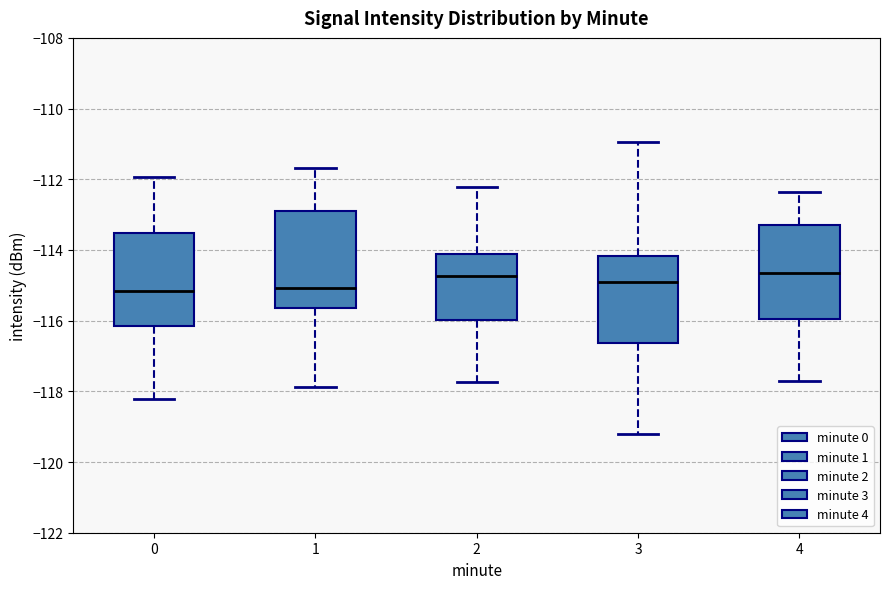

Where is the lower edge of the box at x = 2 on the y-axis? The values are not printed on the chart, so give them approximately, as read against the axis.

-116.0